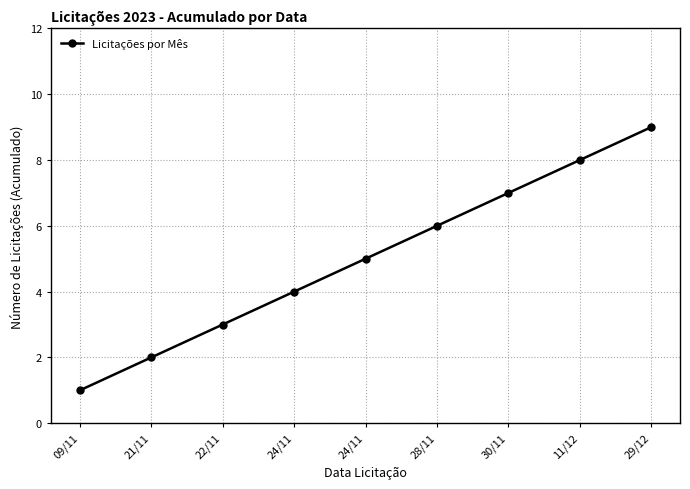

Reading left to right, list all the values displayed in this chart.

1	2	3	4	5	6	7	8	9